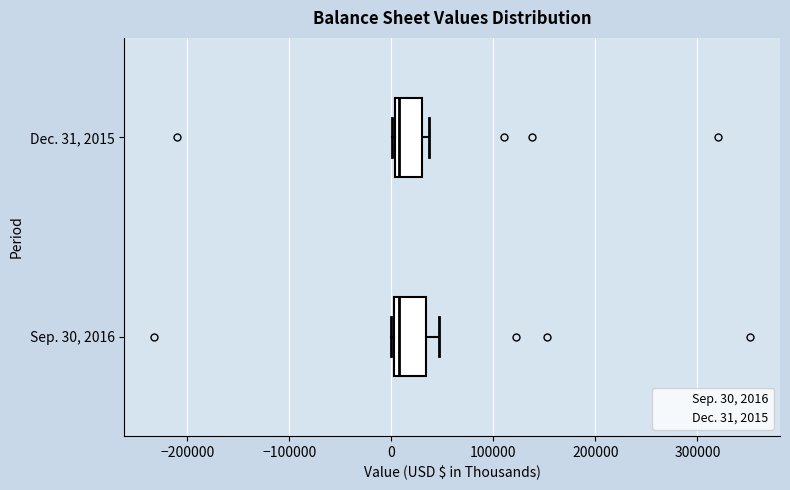

Reading bottom to top, transcribe this box plot: for each box, give where its median line is, the range the box spans, and where its two whiskers end, as read against the x-axis. The values are not printed on the chart, so give them approximately, as read against the axis.

Sep. 30, 2016: median 10000, box 0 to 30000, whiskers 0 to 50000
Dec. 31, 2015: median 10000, box 0 to 30000, whiskers 0 to 40000